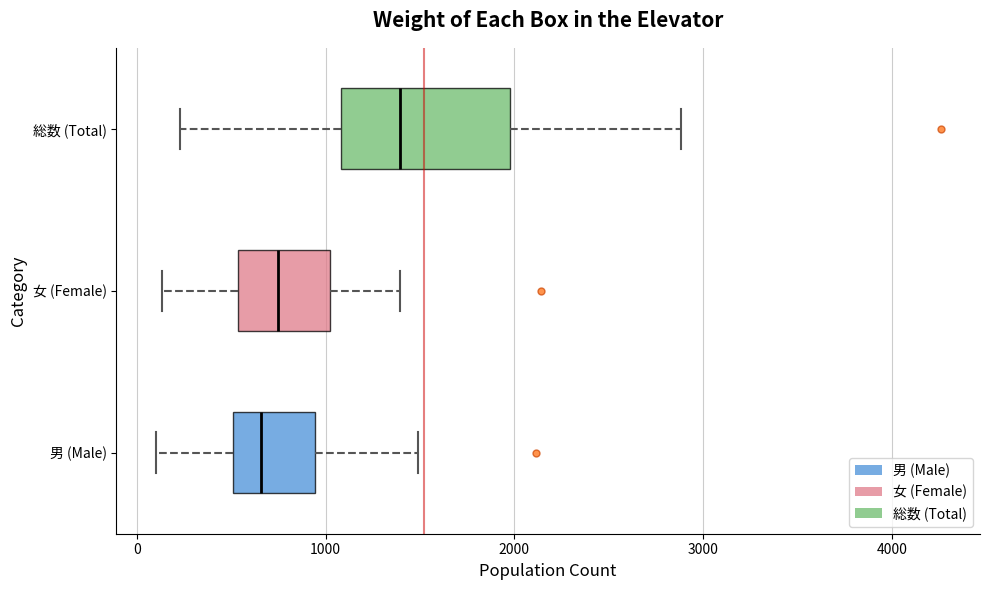

Reading bottom to top, read every box against the x-axis: the position of its median line, the range the box covers, and the ends of its whiskers. The values are not printed on the chart, so give them approximately, as read against the axis.

男 (Male): median 700, box 500 to 900, whiskers 100 to 1500
女 (Female): median 800, box 500 to 1000, whiskers 100 to 1400
総数 (Total): median 1400, box 1100 to 2000, whiskers 200 to 2900